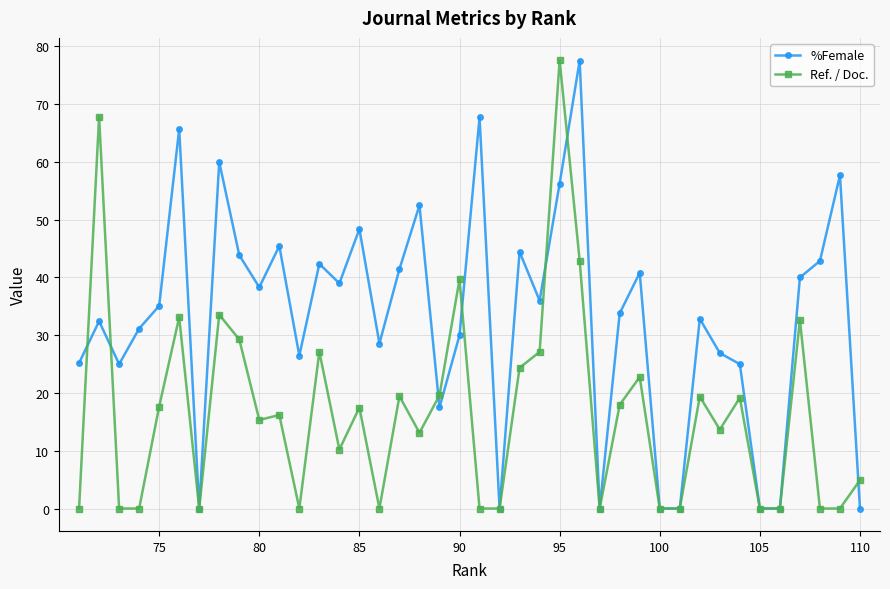

How many lines are shown in the chart?

2